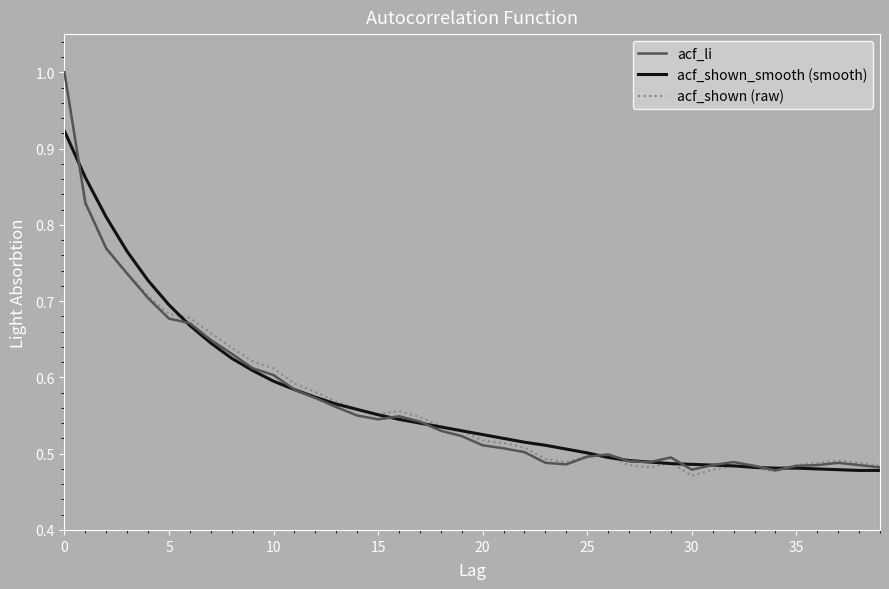

What is the maximum value shown in the chart?

1.0